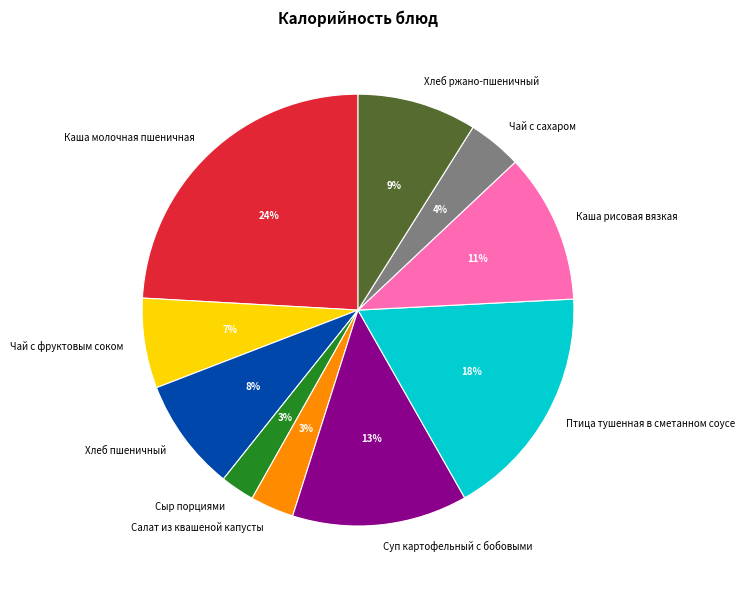

How many slices are in this pie chart?

10